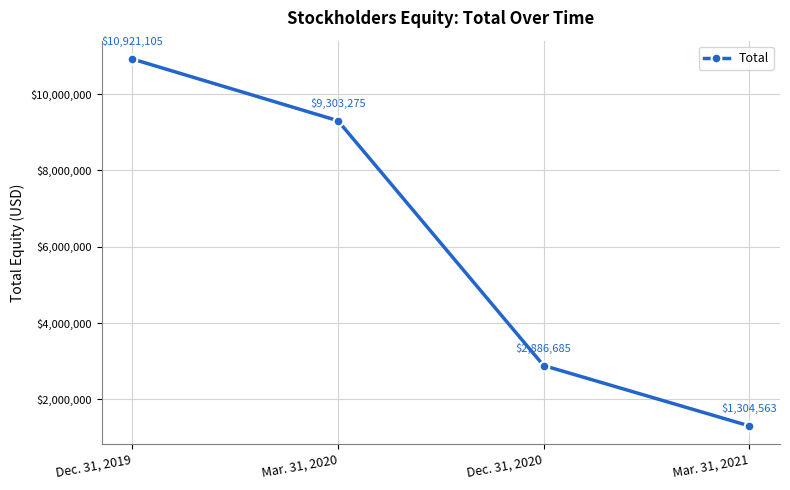

The value at Dec. 31, 2019 is 10921105. True or false?

True